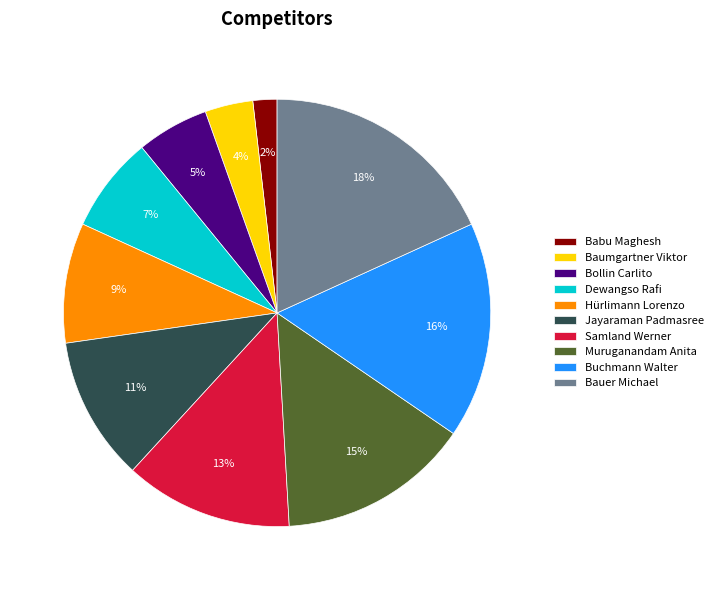

How many slices are in this pie chart?

10